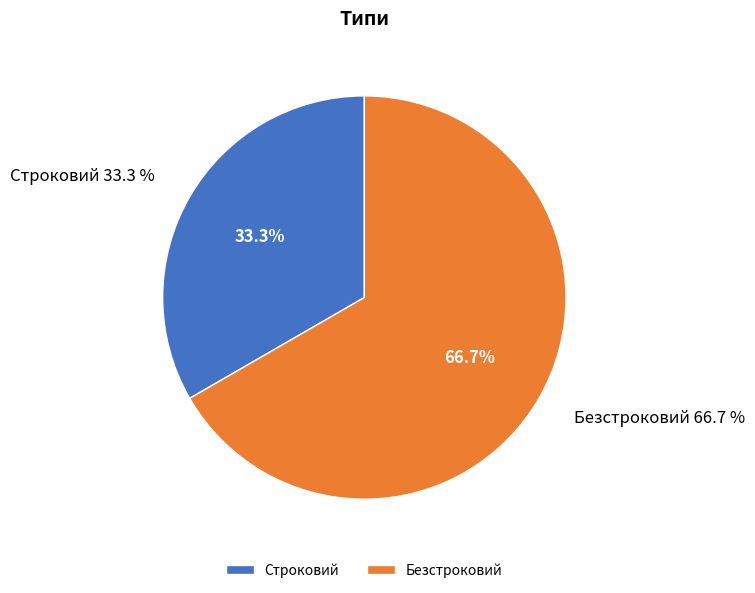

What percentage is NOT represented by Строковий?

66.7%